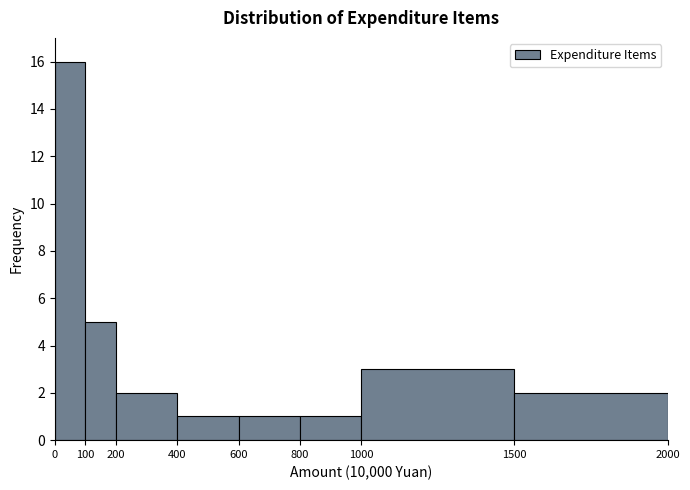

Reading left to right, list every bar in this chart as the range it spans on the x-axis followed by its height. The values are not printed on the chart, so give them approximately, as read against the axis.

0 to 100: 16
100 to 200: 5
200 to 400: 2
400 to 600: 1
600 to 800: 1
800 to 1000: 1
1000 to 1500: 3
1500 to 2000: 2